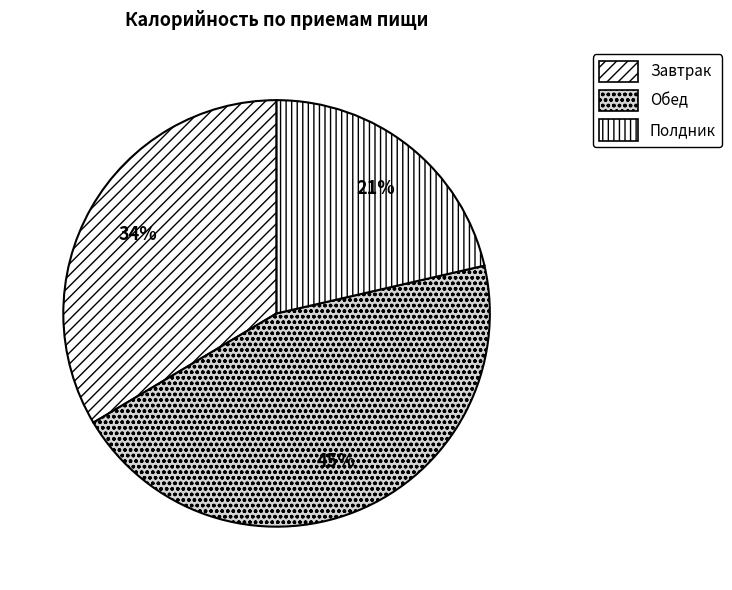

Count the number of slices in the pie.

3